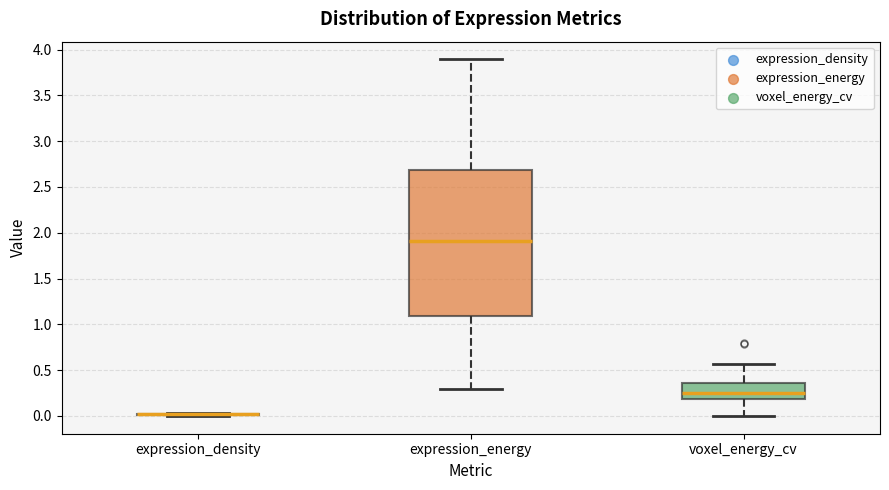

Reading left to right, transcribe this box plot: for each box, give where its median line is, the range the box spans, and where its two whiskers end, as read against the y-axis. The values are not printed on the chart, so give them approximately, as read against the axis.

expression_density: box collapsed to a line at 0.00, whiskers 0.00 to 0.05
expression_energy: median 1.90, box 1.10 to 2.70, whiskers 0.30 to 3.90
voxel_energy_cv: median 0.25, box 0.20 to 0.35, whiskers 0.00 to 0.55